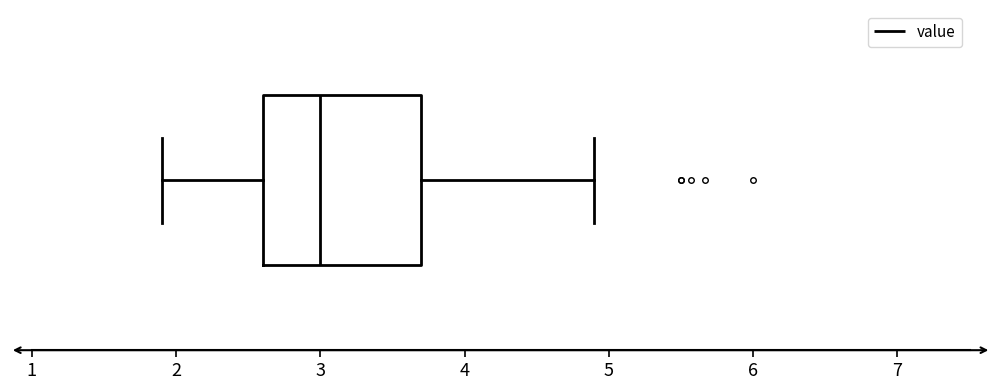

Transcribe this box plot: give where the median line is, the range the box spans, and where the two whiskers end, as read against the x-axis. The values are not printed on the chart, so give them approximately, as read against the axis.

median 3.0, box 2.6 to 3.7, whiskers 1.9 to 4.9